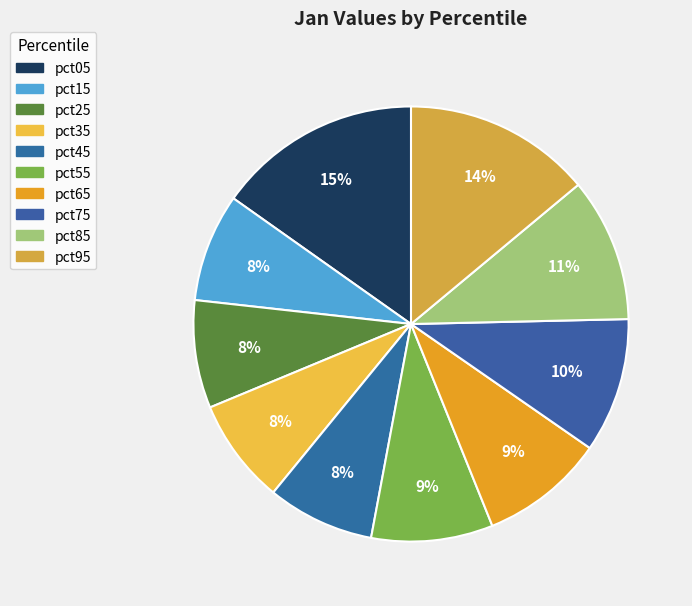

Count the number of slices in the pie.

10